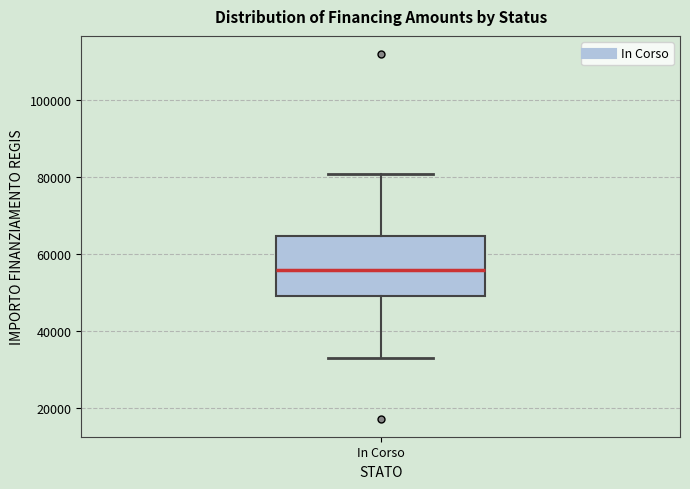

Where does the lower whisker of the box for In Corso end on the y-axis? The values are not printed on the chart, so give them approximately, as read against the axis.

32000